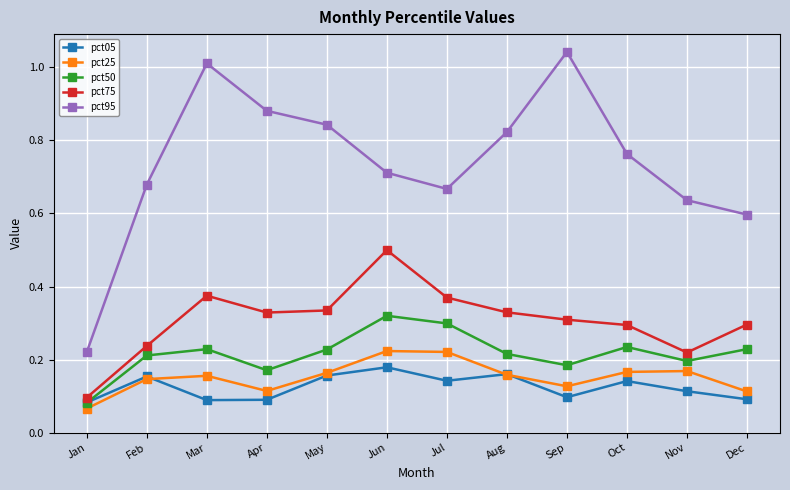

How many pct75 values are between 0 and 1?

12